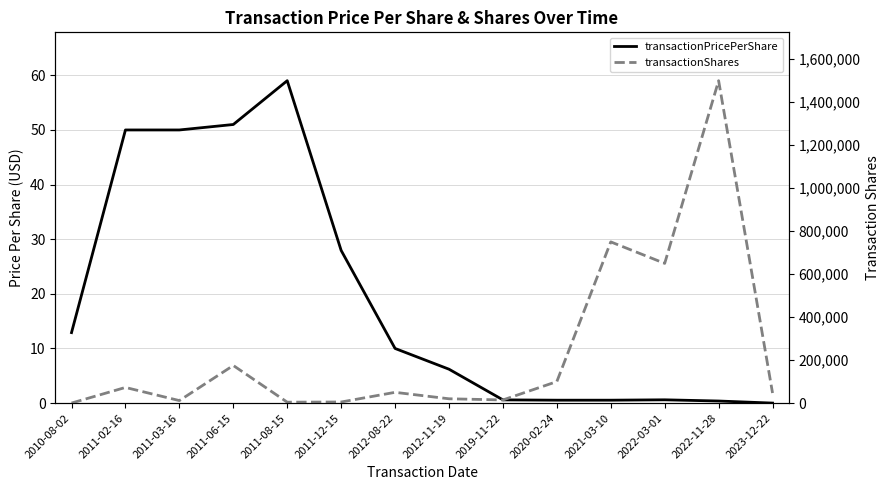

In transactionPricePerShare, how many points are higher than both neighbors (excluding endpoints)?

2